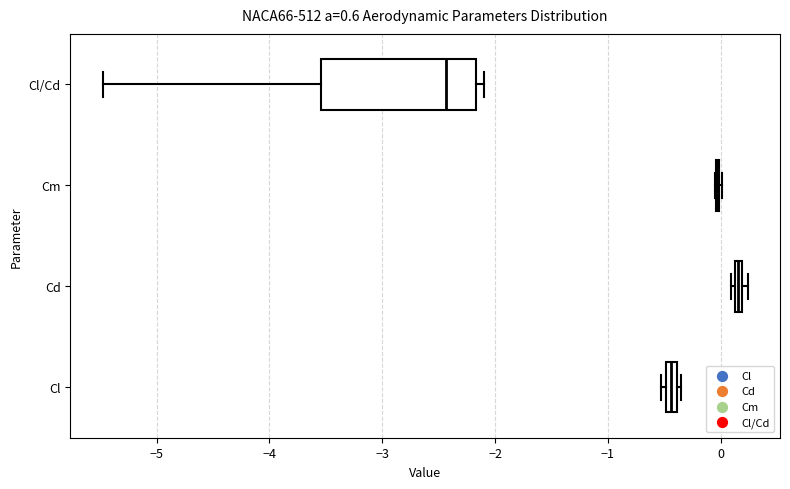

Which box is the widest, from its left edge to its right edge?

Cl/Cd